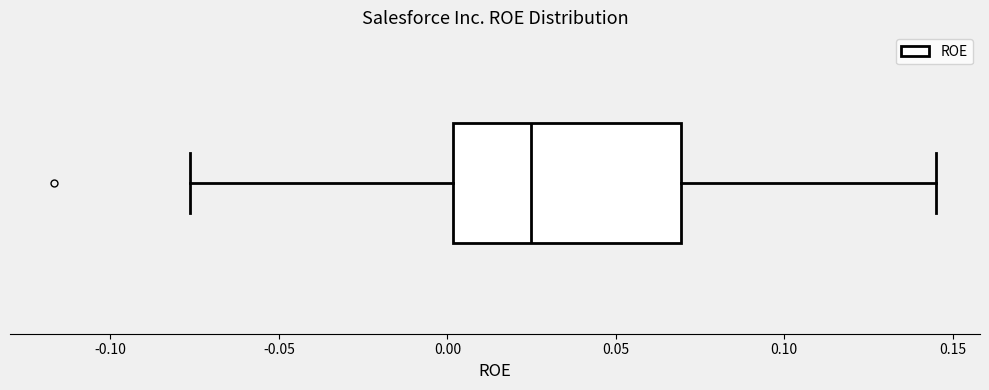

Read this box plot against the x-axis: the position of the median line, the range covered by the box, and the ends of both whiskers. The values are not printed on the chart, so give them approximately, as read against the axis.

median 0.025, box 0.000 to 0.070, whiskers -0.075 to 0.145